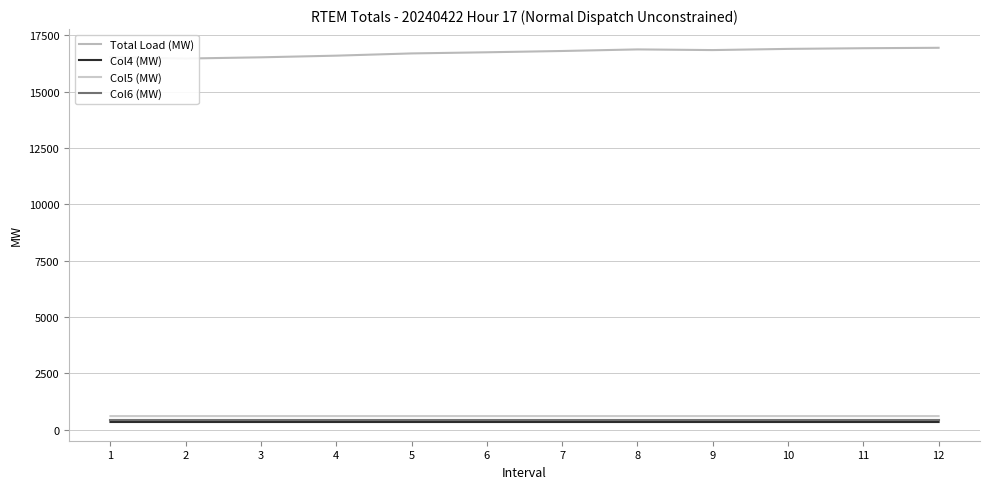

What is the average value of the Col4 (MW) series?

340.8